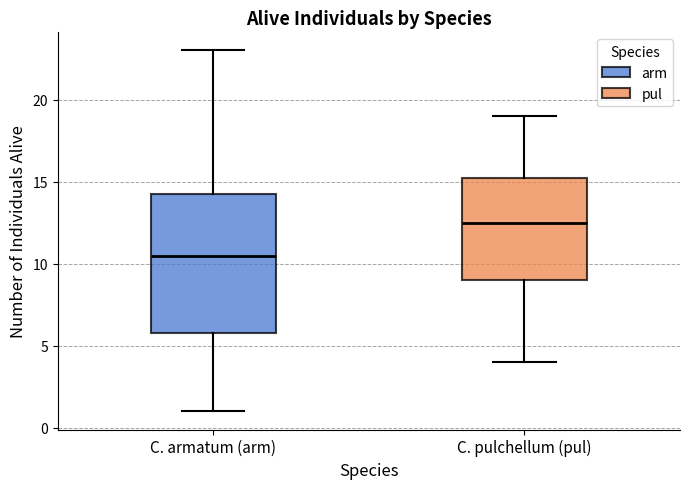

Reading left to right, read every box against the y-axis: the position of its median line, the range the box covers, and the ends of its whiskers. The values are not printed on the chart, so give them approximately, as read against the axis.

C. armatum (arm): median 10.5, box 6.0 to 14.5, whiskers 1.0 to 23.0
C. pulchellum (pul): median 12.5, box 9.0 to 15.5, whiskers 4.0 to 19.0